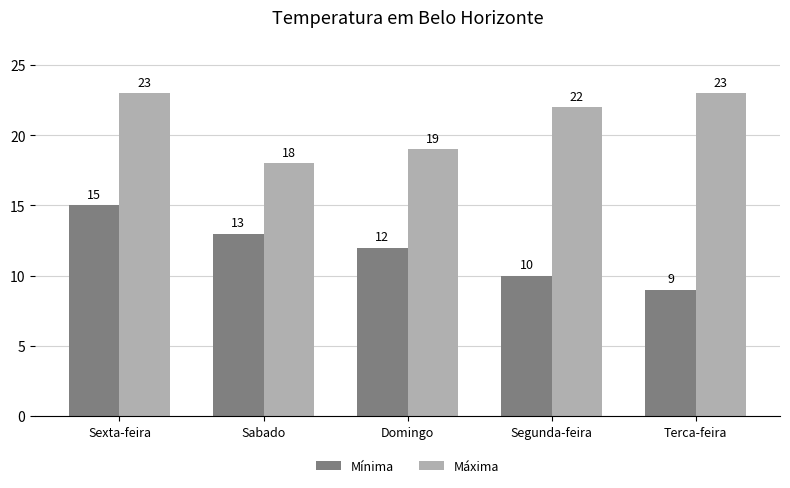

Is the value of Mínima at Domingo greater than the value of Máxima at Segunda-feira?

No